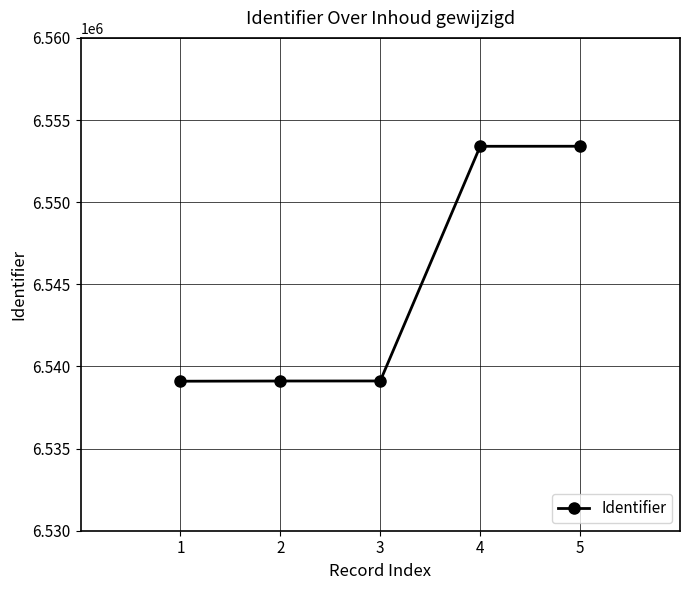

The value at 3 is 6539116. True or false?

True